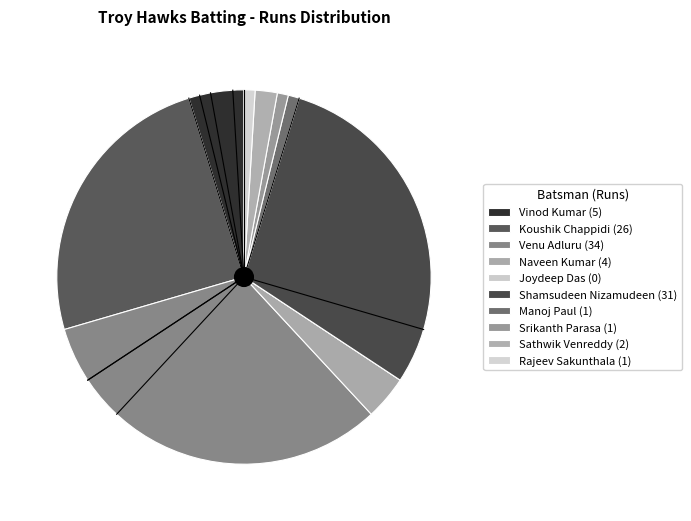

To the nearest percent, what is the difference between the largest and smallest slice percentages?

32%